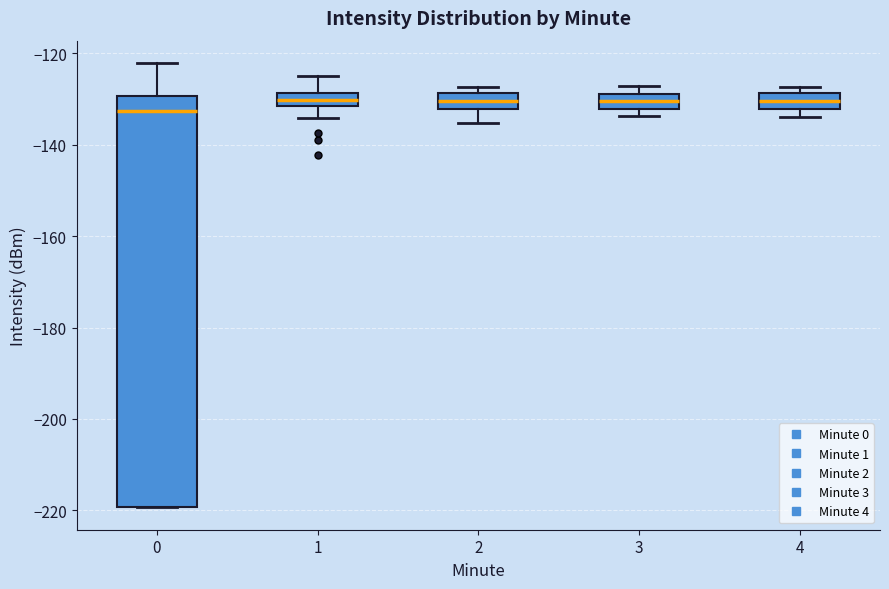

Where does the median line of the box at x = 2 sit on the y-axis? The values are not printed on the chart, so give them approximately, as read against the axis.

-130